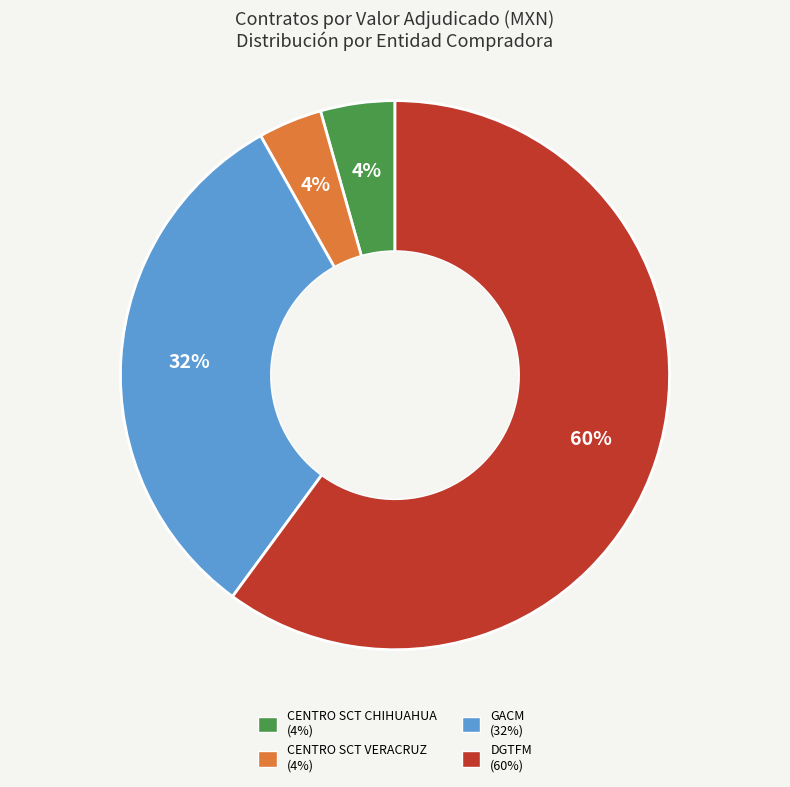

Is there a majority slice in this chart?

Yes